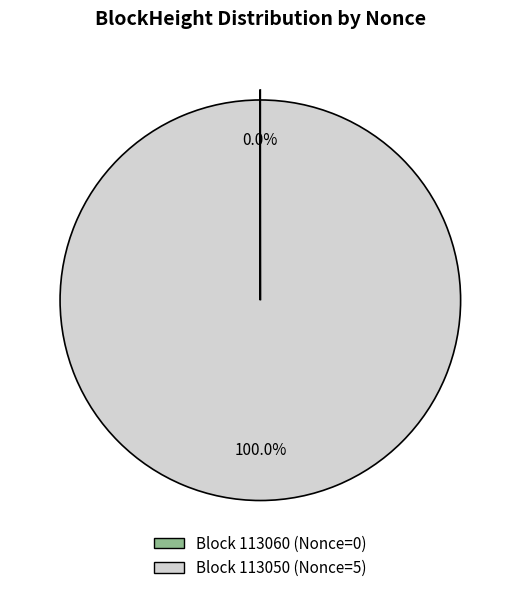

Does any single category account for the majority?

Yes